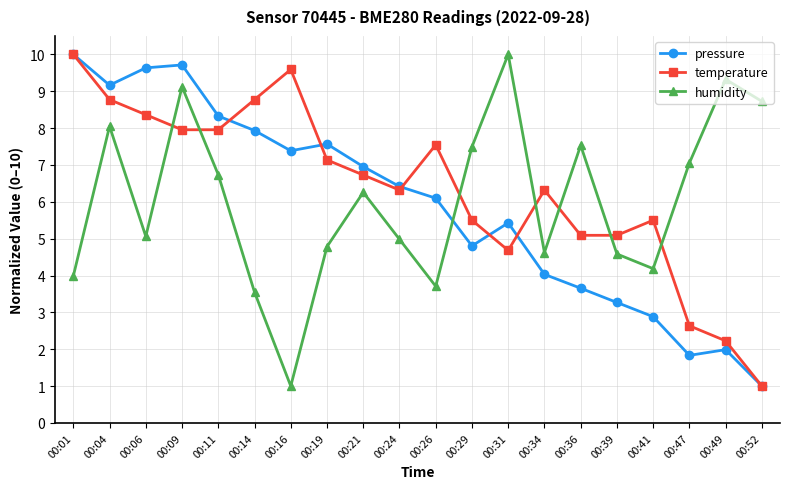

Rank the series at 00:09 from lowest to highest value.

temperature, humidity, pressure